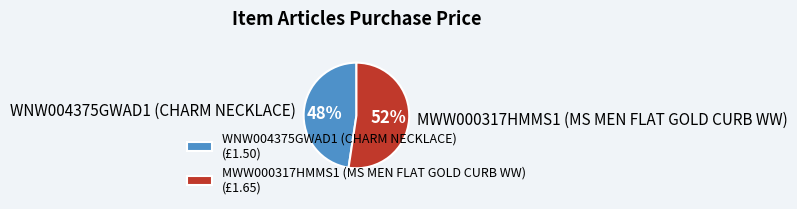

Approximately how many times larger is the value at MWW000317HMMS1 (MS MEN FLAT GOLD CURB WW) compared to WNW004375GWAD1 (CHARM NECKLACE)?

1.1